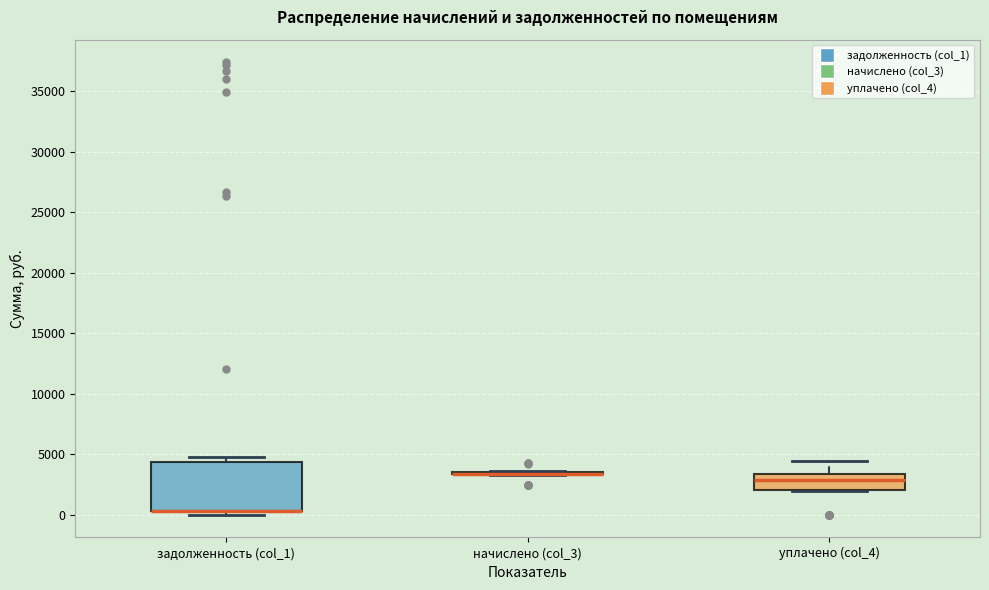

Where is the lower edge of the box for задолженность (col_1) on the y-axis? The values are not printed on the chart, so give them approximately, as read against the axis.

500